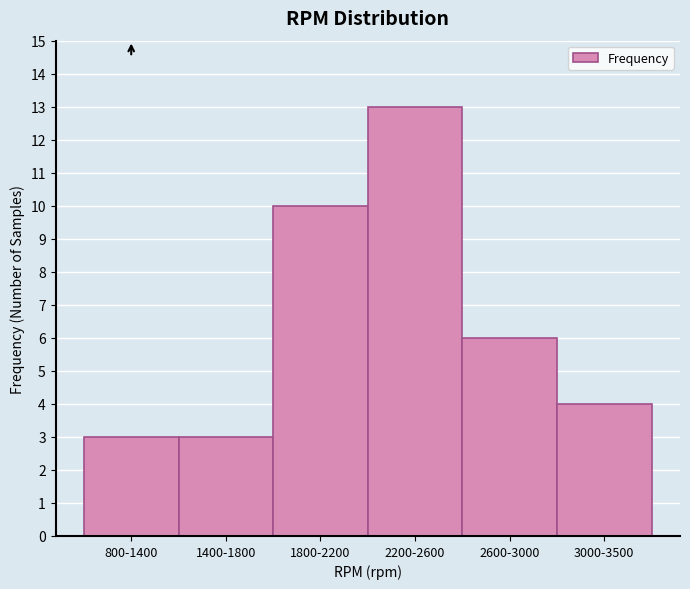

Reading left to right, what are all the values shown in this chart?

3	3	10	13	6	4